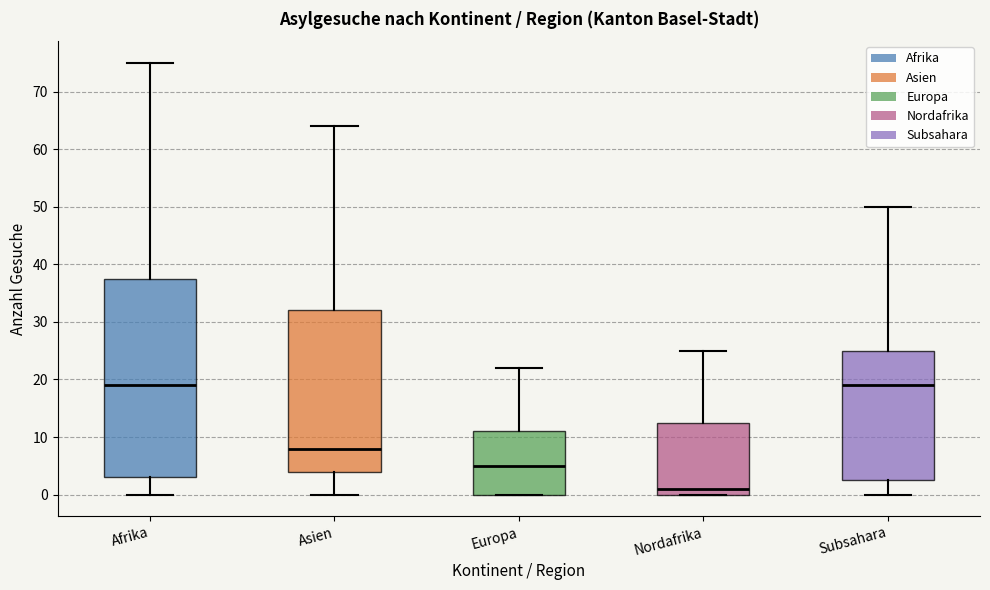

Reading left to right, transcribe this box plot: for each box, give where its median line is, the range the box spans, and where its two whiskers end, as read against the y-axis. The values are not printed on the chart, so give them approximately, as read against the axis.

Afrika: median 19, box 3 to 38, whiskers 0 to 75
Asien: median 8, box 4 to 32, whiskers 0 to 64
Europa: median 5, box 0 to 11, whiskers 0 to 22
Nordafrika: median 1, box 0 to 13, whiskers 0 to 25
Subsahara: median 19, box 3 to 25, whiskers 0 to 50